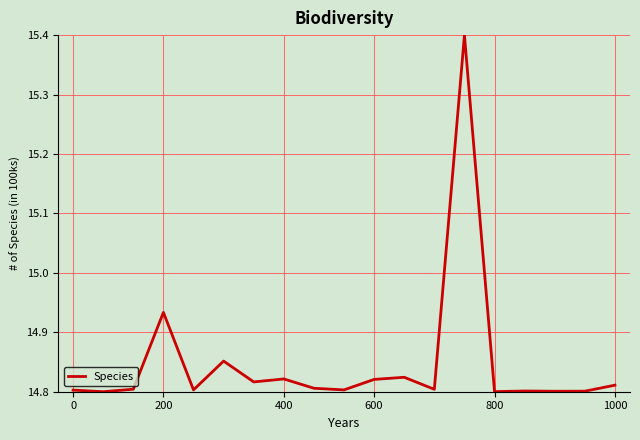

The value at 0 is 8.4. True or false?

False